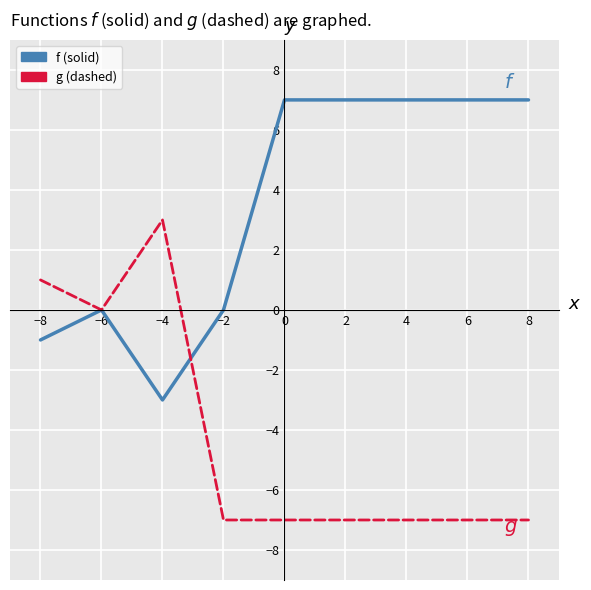

What position from the right is −2?

6